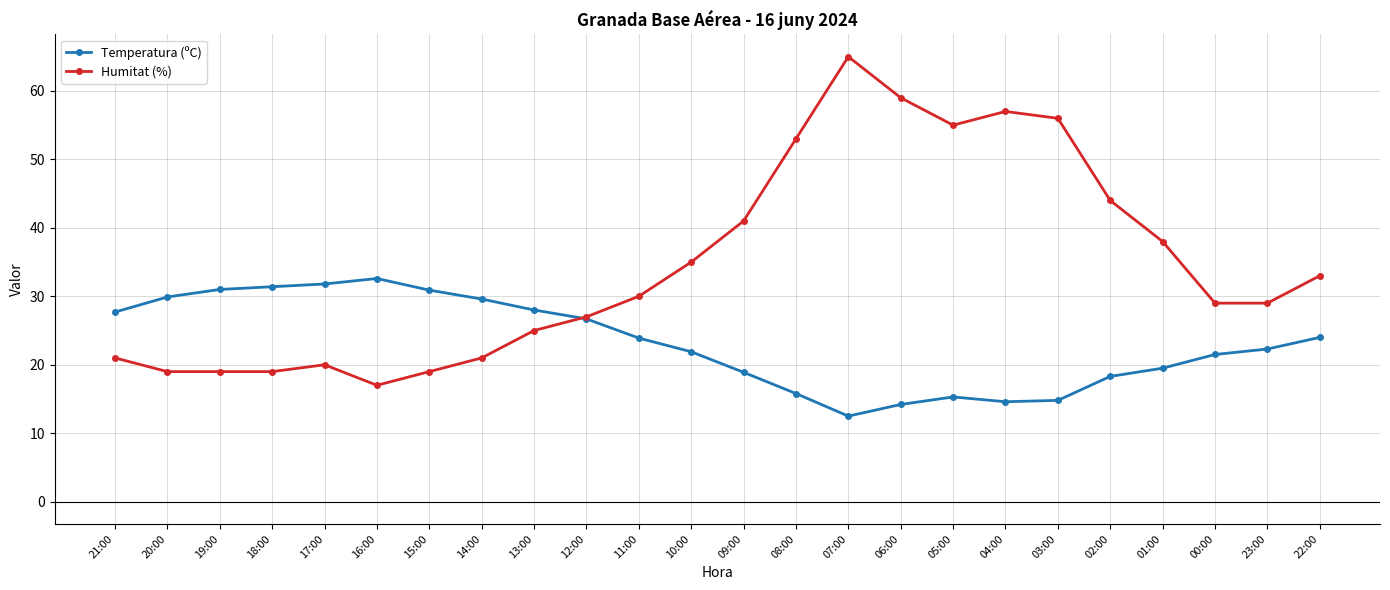

Which series has the widest spread of values?

Humitat (%)